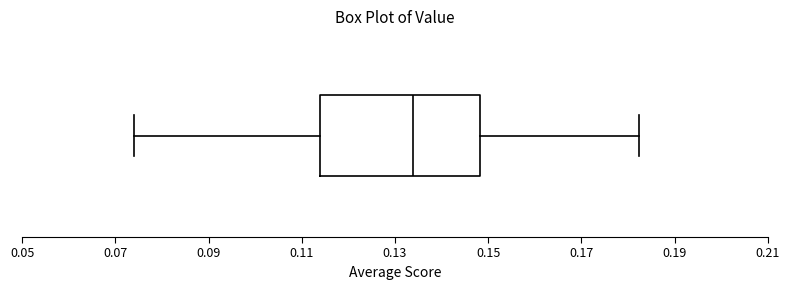

Where does the right whisker of the box end on the x-axis? The values are not printed on the chart, so give them approximately, as read against the axis.

0.182